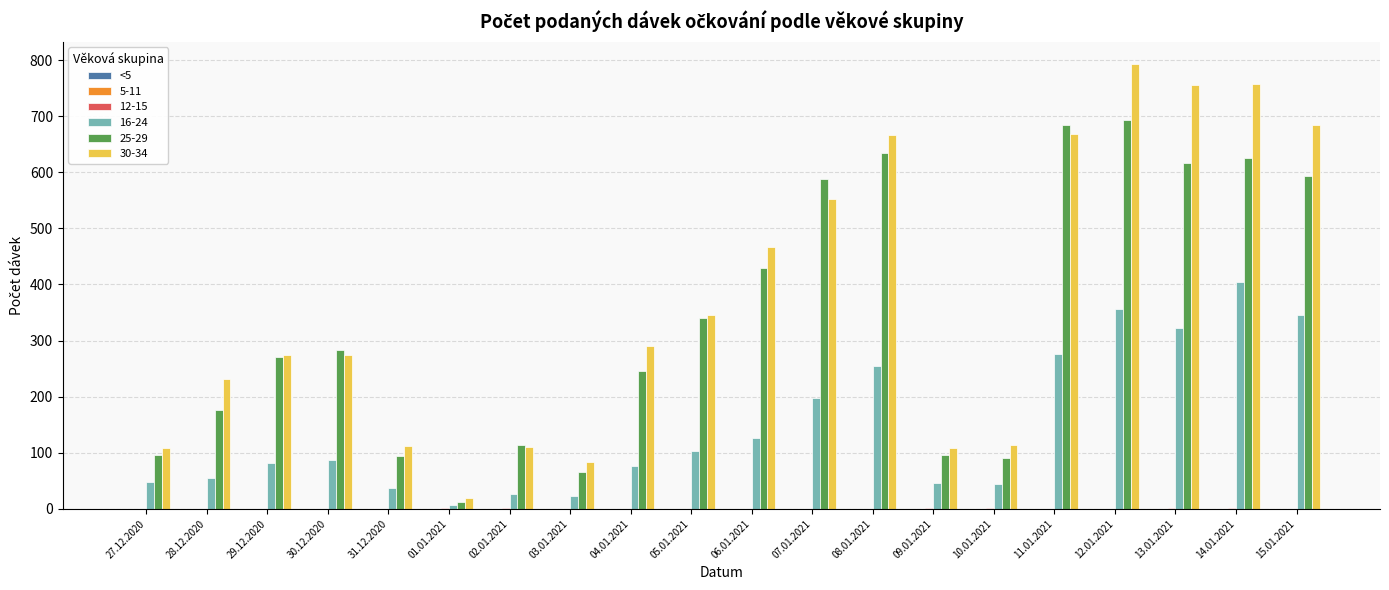

Which series changed the most between 01.01.2021 and 03.01.2021?

30-34